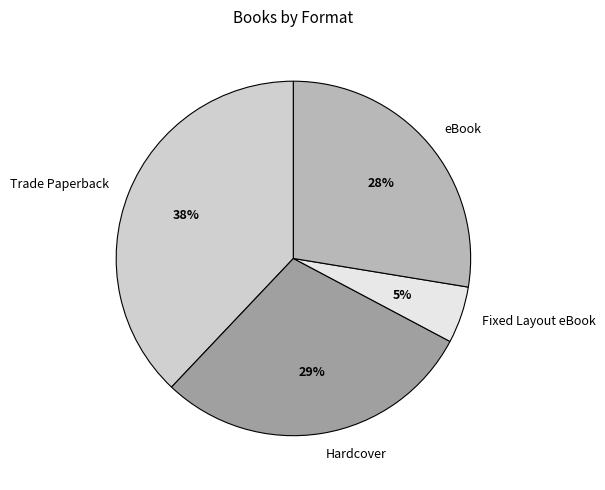

To the nearest percent, what is the combined percentage of eBook and Hardcover?

57%